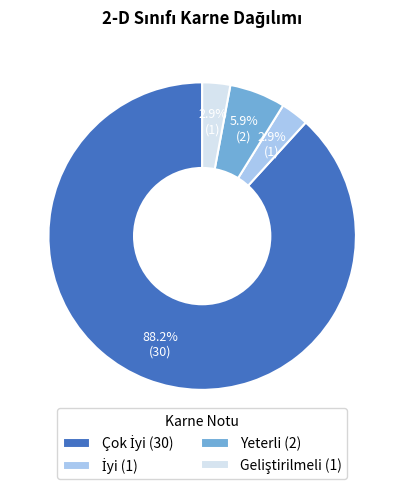

How many segments does this pie chart have?

4